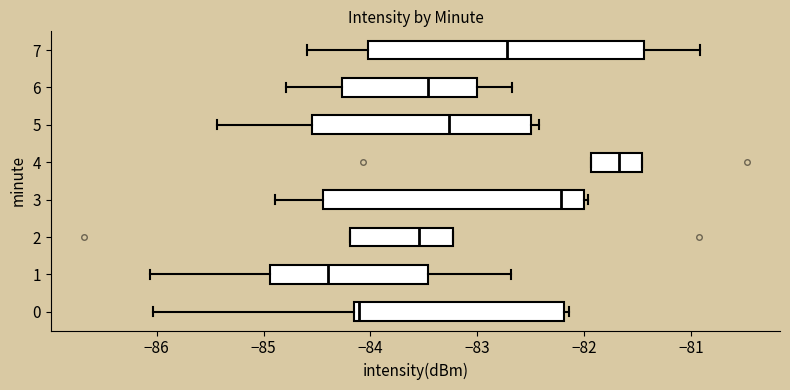

Reading bottom to top, transcribe this box plot: for each box, give where its median line is, the range the box spans, and where its two whiskers end, as read against the x-axis. The values are not printed on the chart, so give them approximately, as read against the axis.

0: median -84.1 (just right of the box's left edge), box -84.1 to -82.2, whiskers -86.0 to -82.1
1: median -84.4, box -84.9 to -83.5, whiskers -86.1 to -82.7
2: median -83.5, box -84.2 to -83.2, whiskers -84.2 to -83.2
3: median -82.2, box -84.4 to -82.0, whiskers -84.9 to -82.0 (just right of the box's right edge)
4: median -81.7, box -81.9 to -81.5, whiskers -81.9 to -81.5
5: median -83.3, box -84.5 to -82.5, whiskers -85.4 to -82.4
6: median -83.5, box -84.3 to -83.0, whiskers -84.8 to -82.7
7: median -82.7, box -84.0 to -81.4, whiskers -84.6 to -80.9